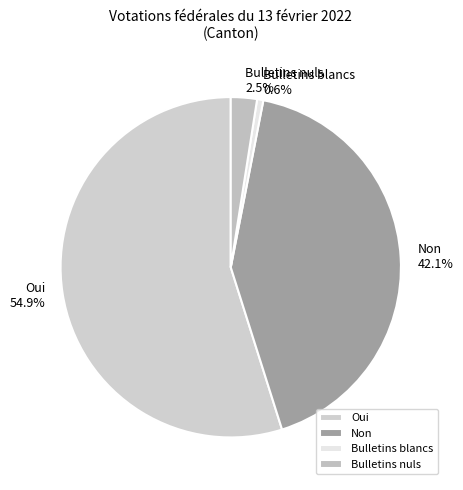

True or false: Oui accounts for 55% of the total.

True